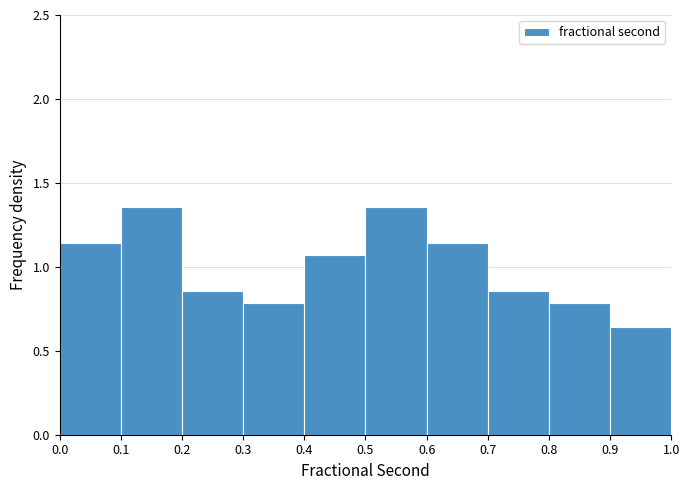

What is the height of the bar covering 0.0 to 0.1 on the x-axis? The values are not printed on the chart, so give them approximately, as read against the axis.

1.15